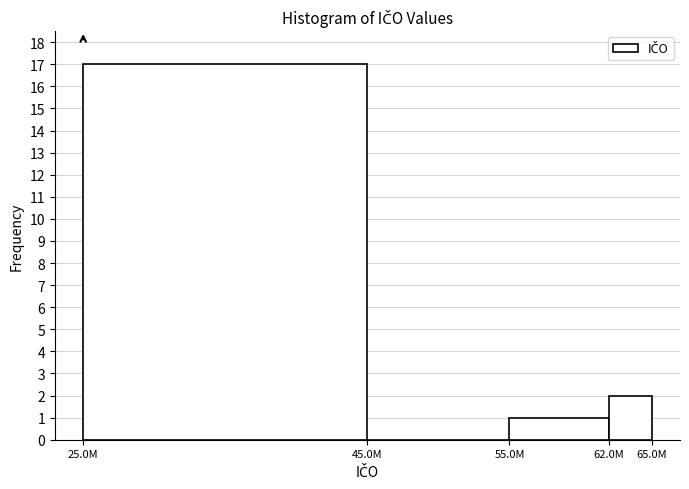

Reading right to left, what are all the values shown in this chart?

62.0M=2	55.0M=1	45.0M=0	25.0M=17